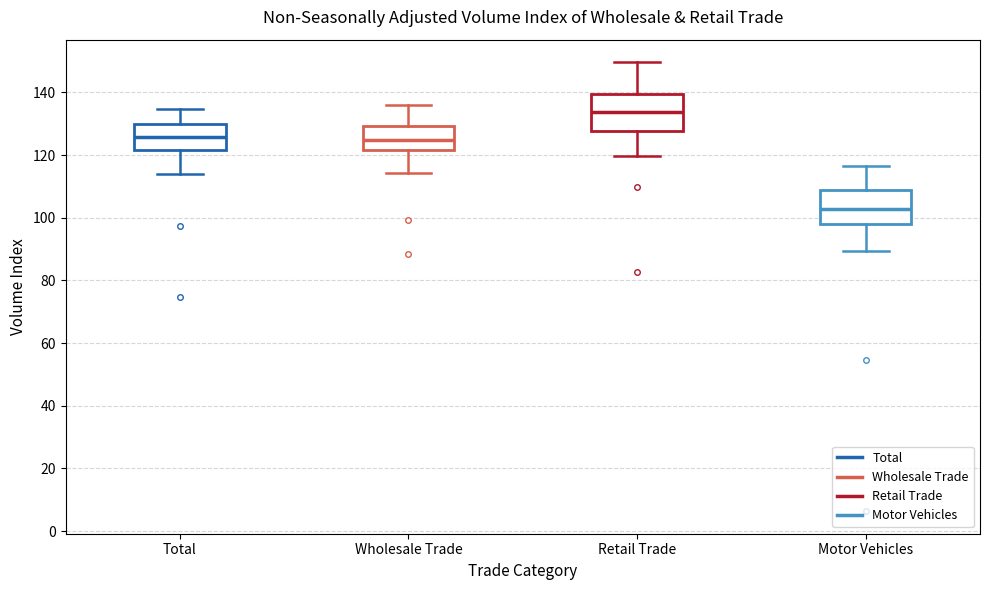

Which box has the highest median line?

Retail Trade